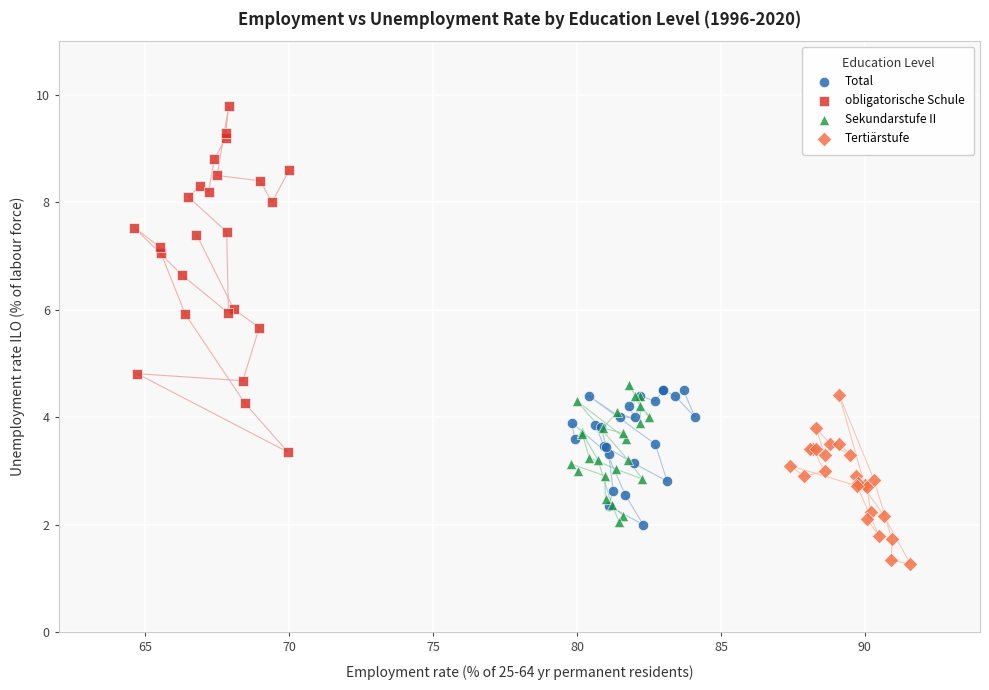

Which series contains the lowest Y value?

Tertiärstufe